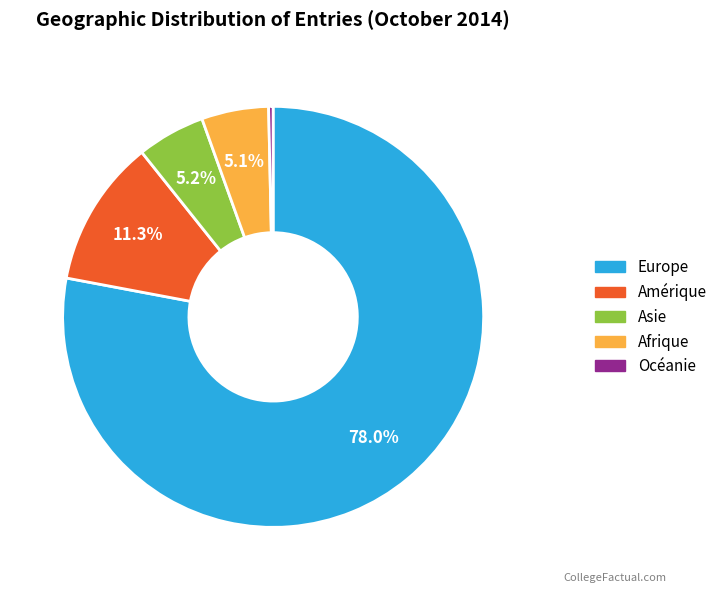

Which has a higher value, Europe or Amérique?

Europe